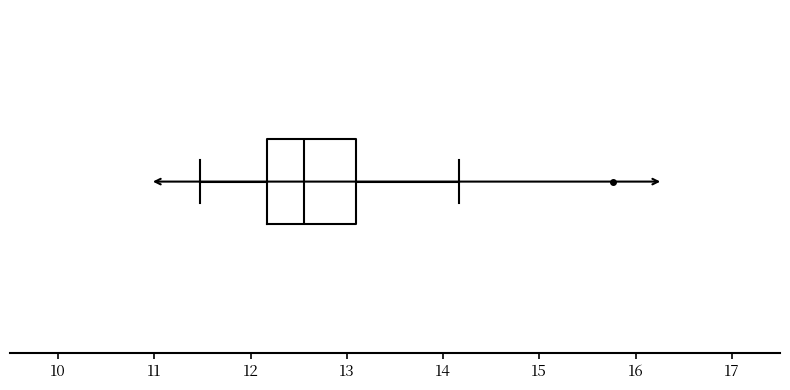

Read this box plot against the x-axis: the position of the median line, the range covered by the box, and the ends of both whiskers. The values are not printed on the chart, so give them approximately, as read against the axis.

median 12.6, box 12.2 to 13.1, whiskers 11.5 to 14.2